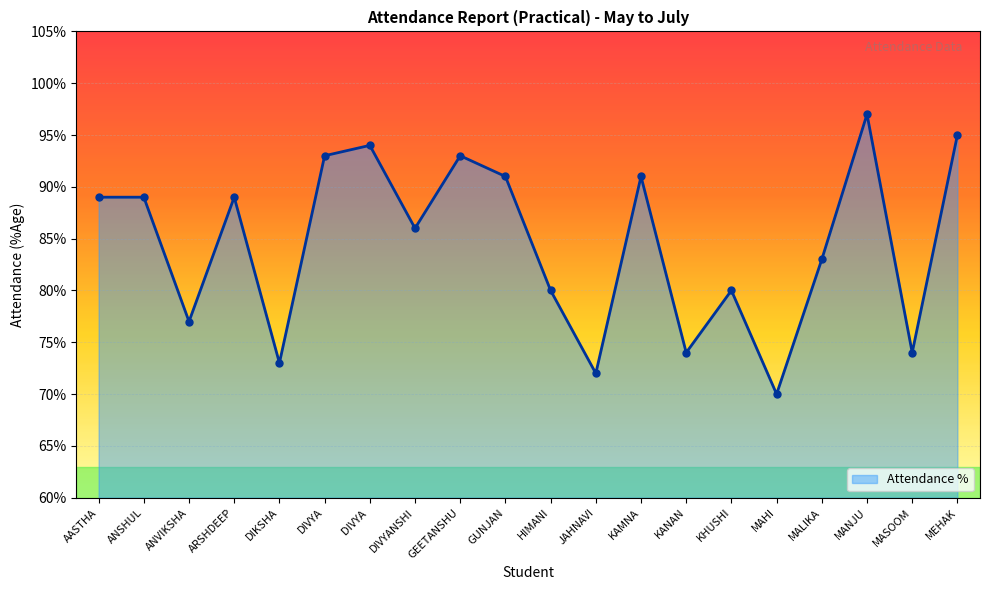

Count the number of data series in this chart.

1